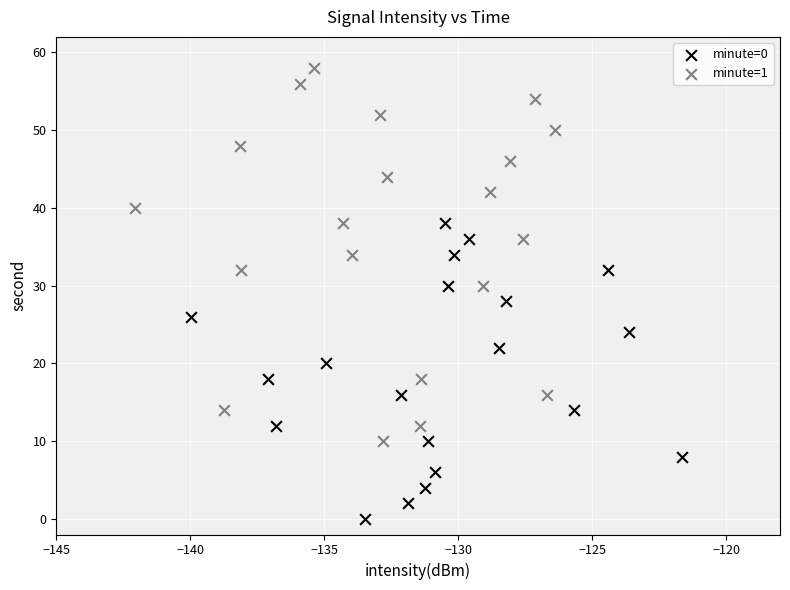

What are all the series names shown in the legend?

minute=0, minute=1